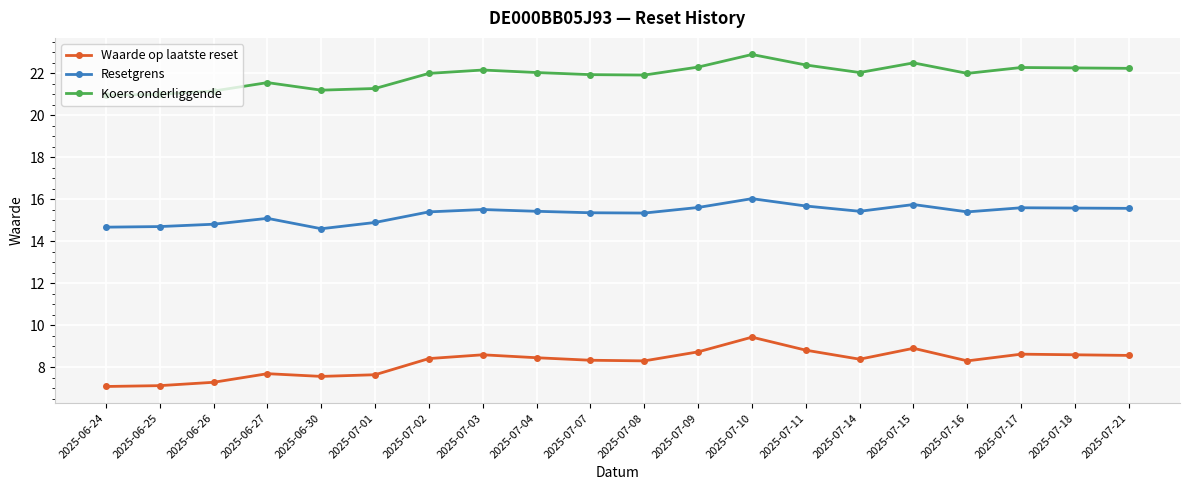

Rank the series by their maximum value, from lowest to highest.

Waarde op laatste reset, Resetgrens, Koers onderliggende